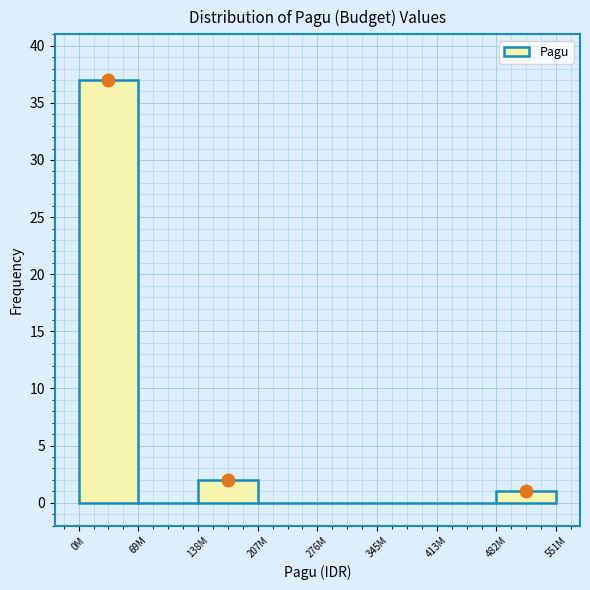

Reading left to right, list all the values displayed in this chart.

0M=37	69M=0	138M=2	207M=0	276M=0	345M=0	413M=0	482M=1